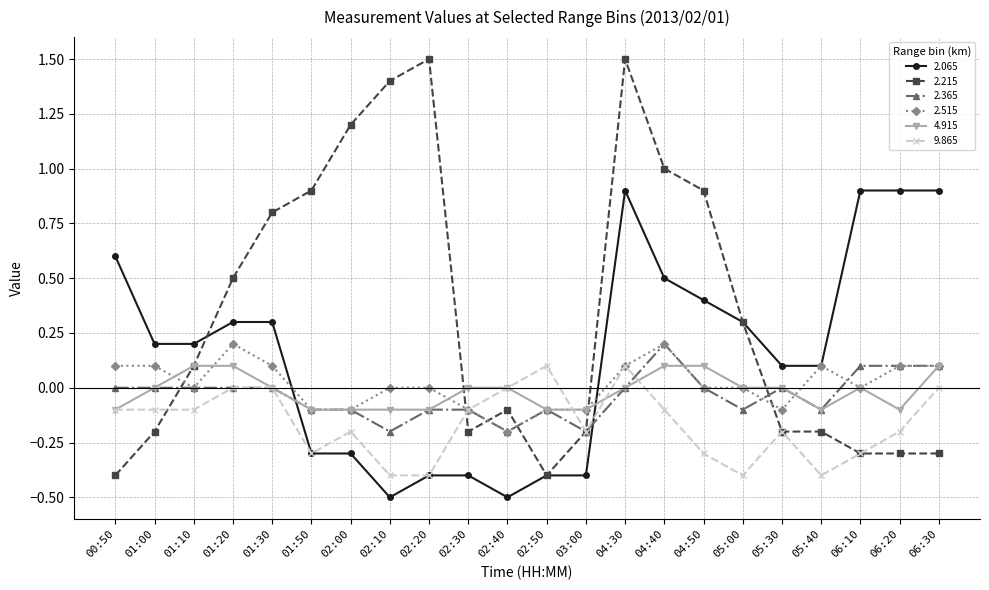

What is the approximate value of 2.065 at 04:30?

0.9